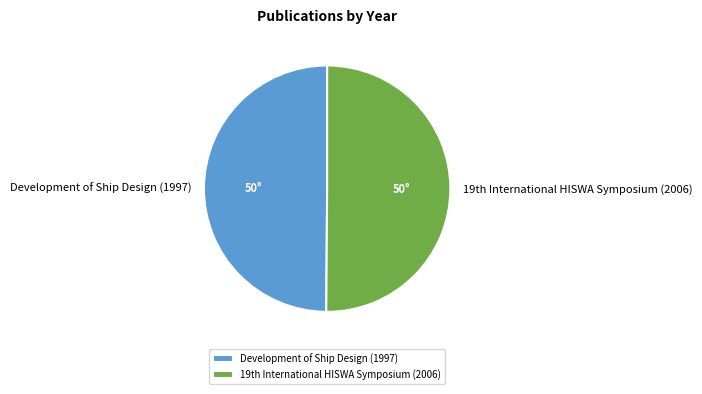

Is it true that Development of Ship Design (1997) is 50% of the pie?

True